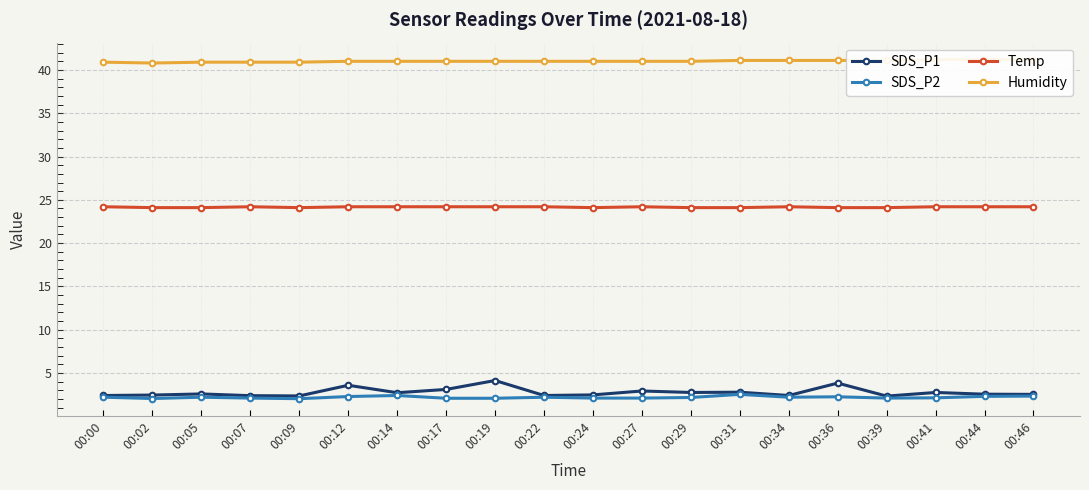

Which series has the largest range (max minus min)?

SDS_P1